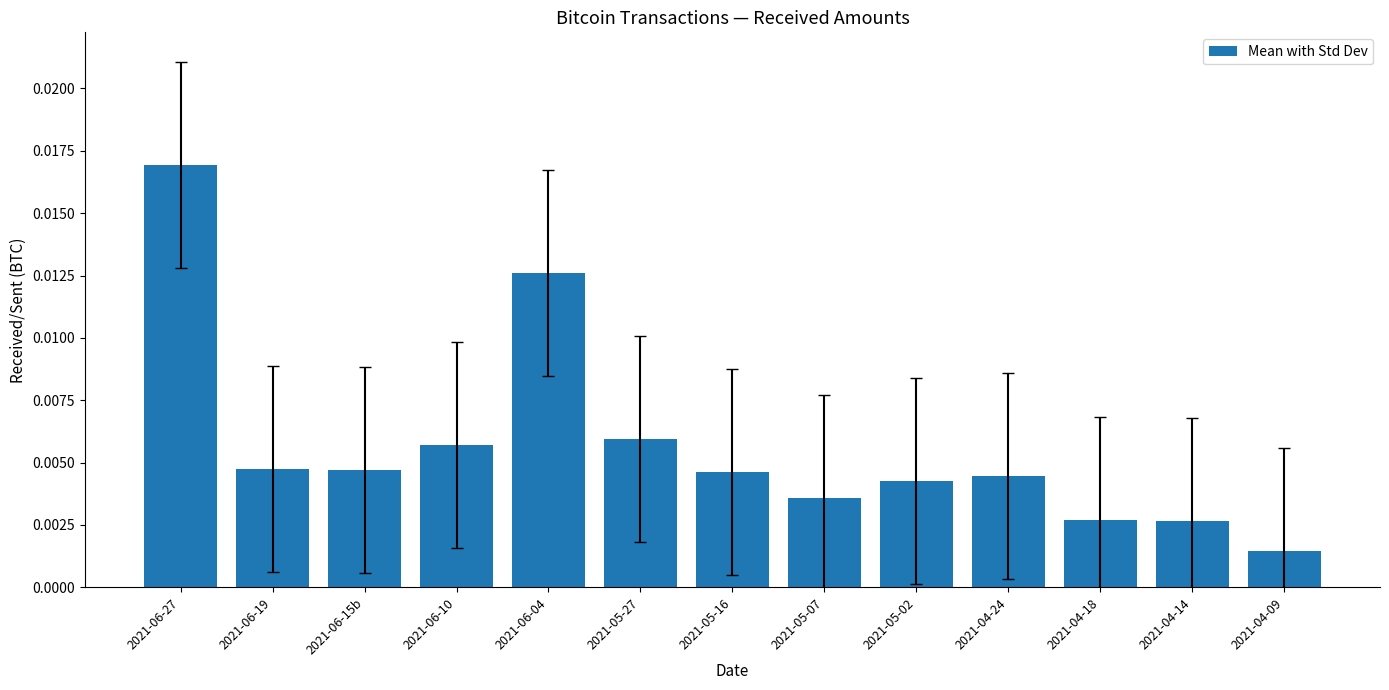

Which category has the lowest value across all series?

2021-04-09